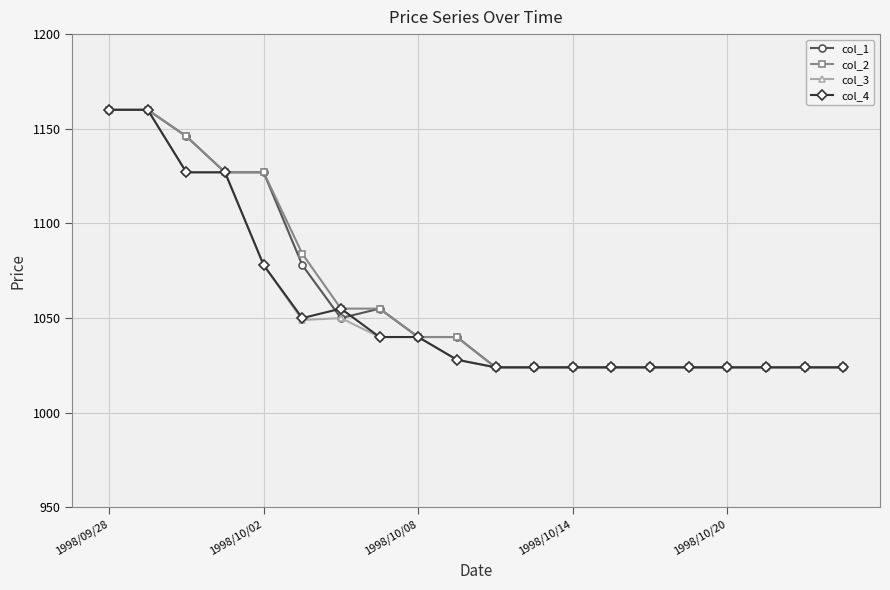

At how many categories does at least one series exceed 1060?

6